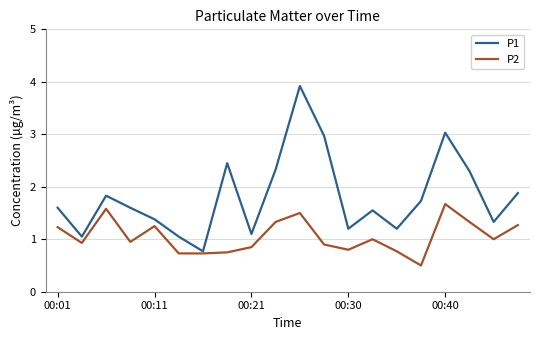

Which series has the largest total across all categories?

P1